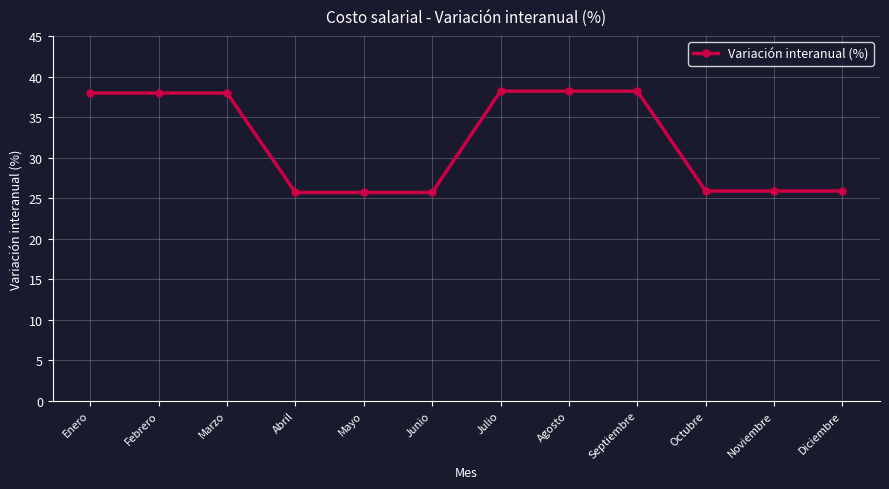

How many series are shown in this chart?

1